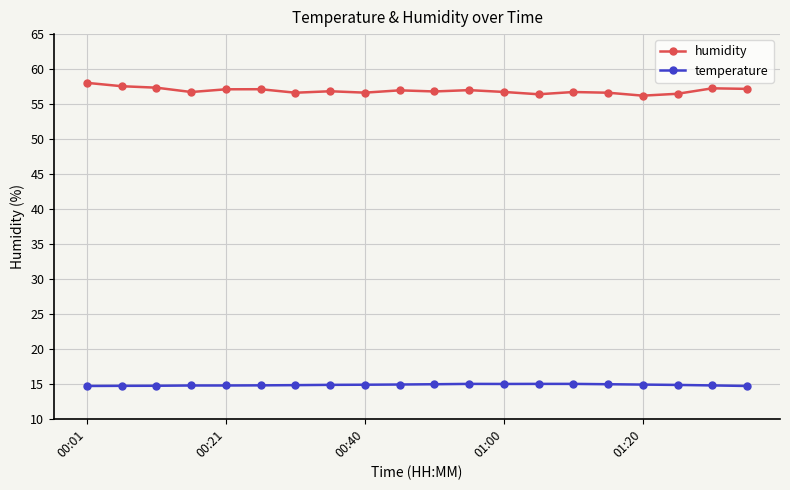

Rank the series by their average value, from lowest to highest.

temperature, humidity